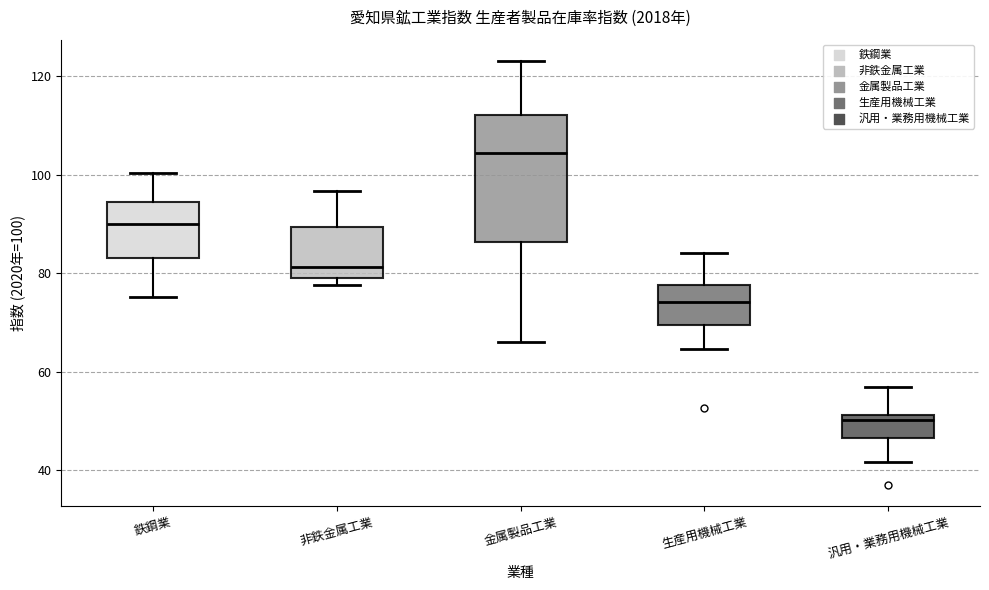

Where is the upper edge of the box for 非鉄金属工業 on the y-axis? The values are not printed on the chart, so give them approximately, as read against the axis.

90